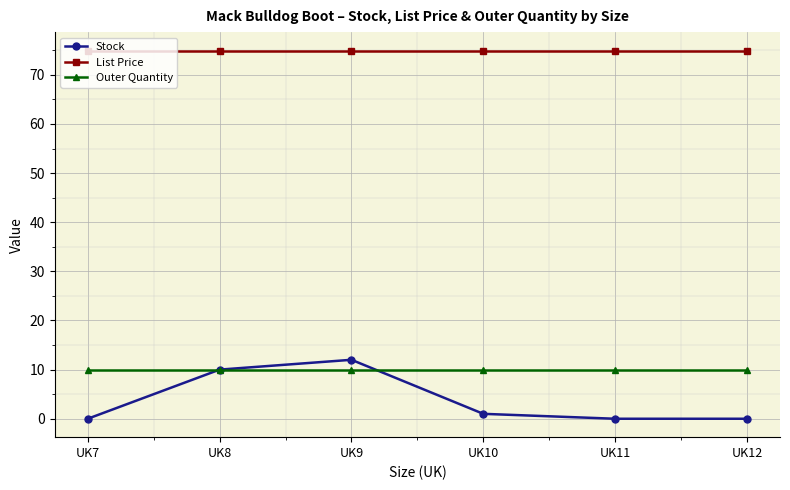

What are all the series names shown in the legend?

Stock, List Price, Outer Quantity